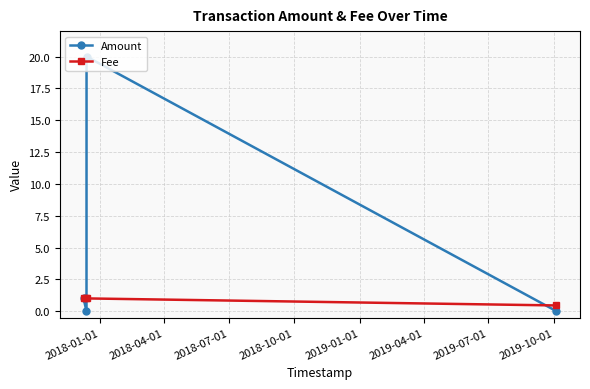

Which series has the largest total across all categories?

Amount